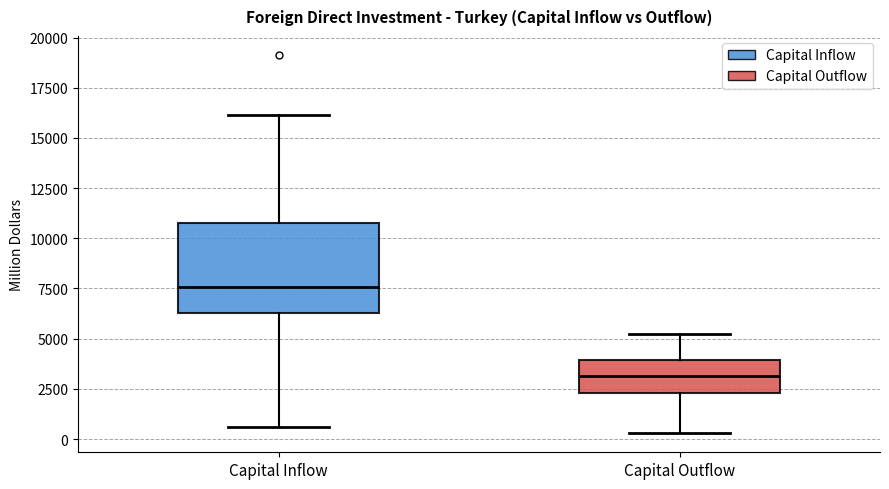

Which box's median line is the highest?

Capital Inflow